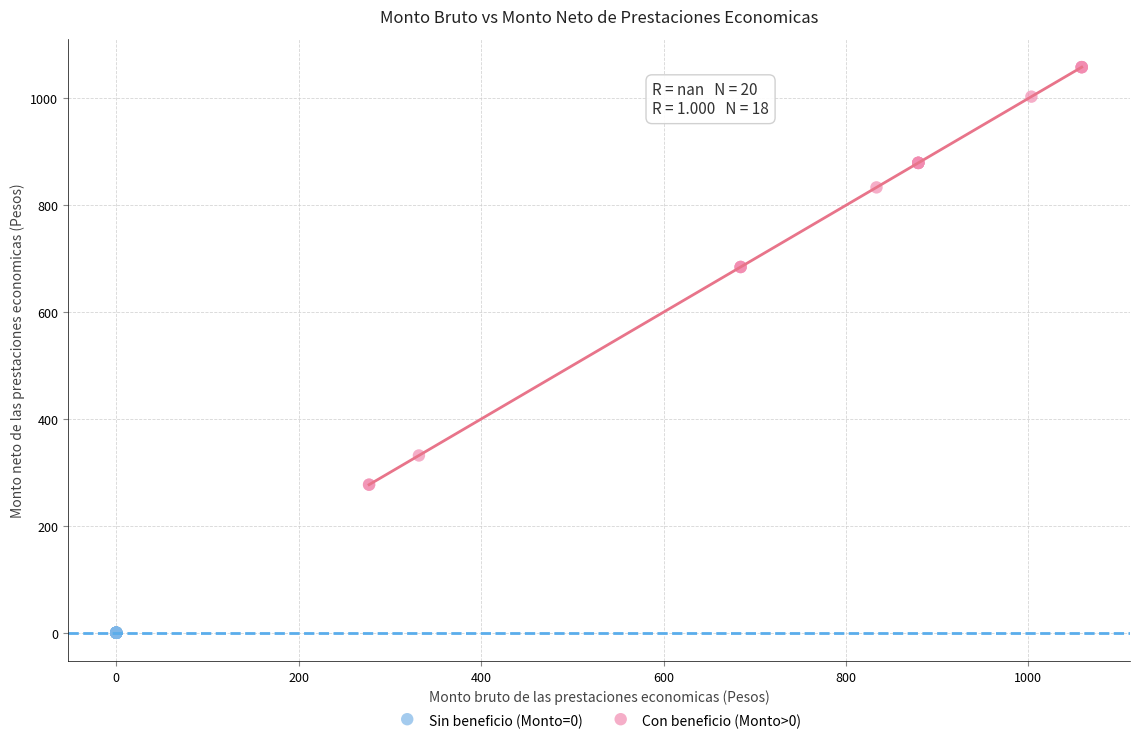

Which series reaches the minimum Y coordinate?

Sin beneficio (Monto=0)